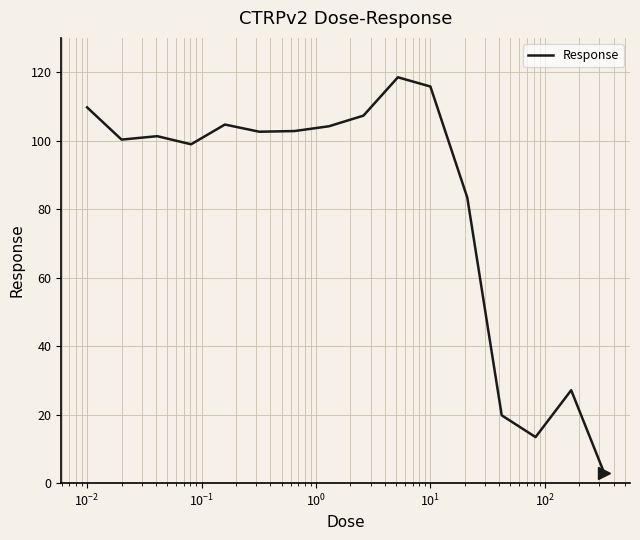

What is the sum of all values?

1312.9